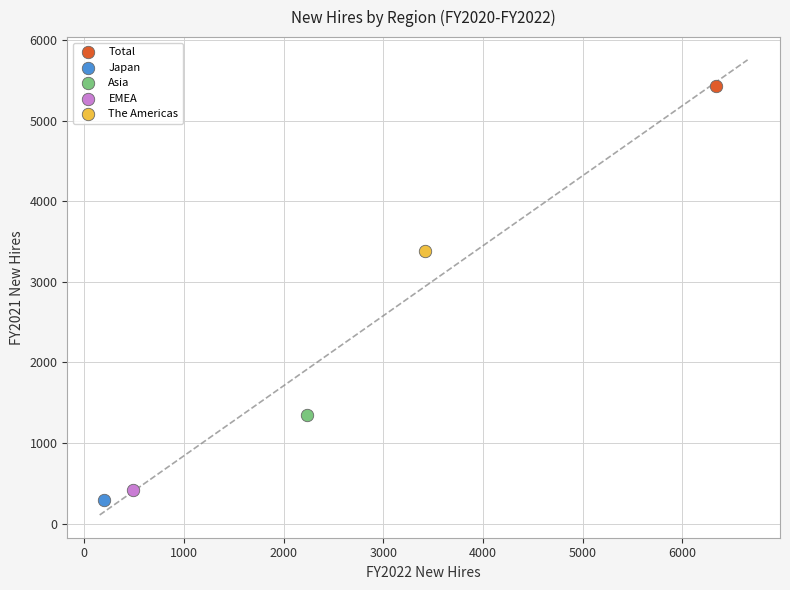

Which series reaches the minimum Y coordinate?

Japan